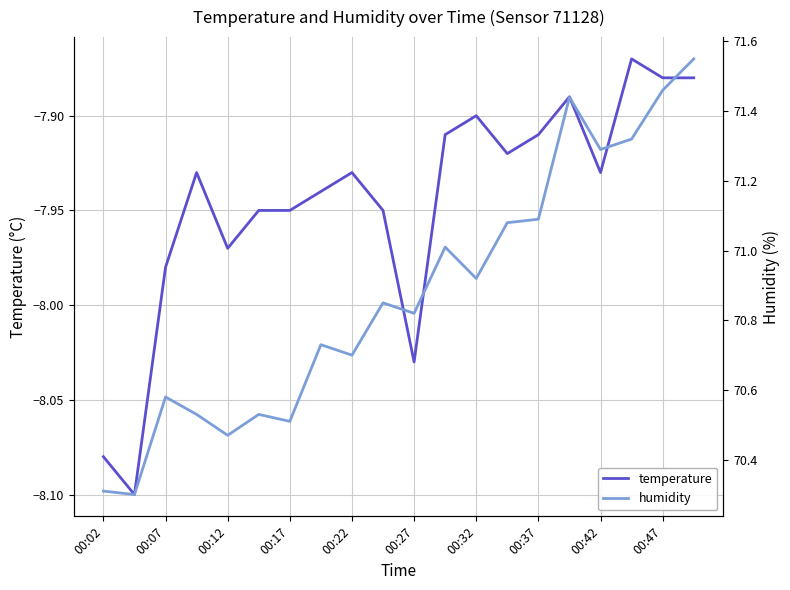

The temperature series shows -11.7 at 00:37. True or false?

False